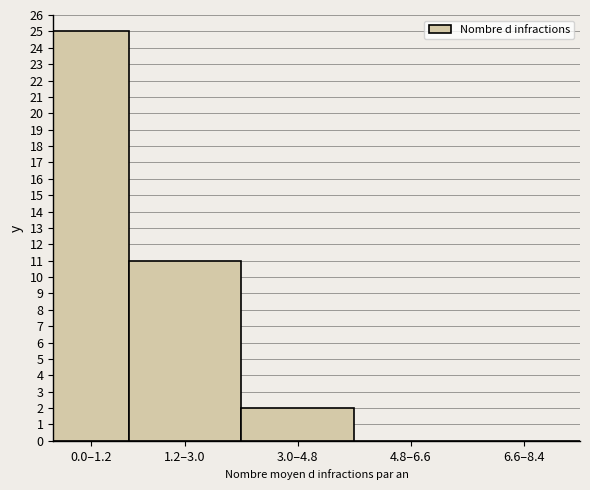

Reading right to left, list all the values displayed in this chart.

6.6–8.4=0	4.8–6.6=0	3.0–4.8=2	1.2–3.0=11	0.0–1.2=25